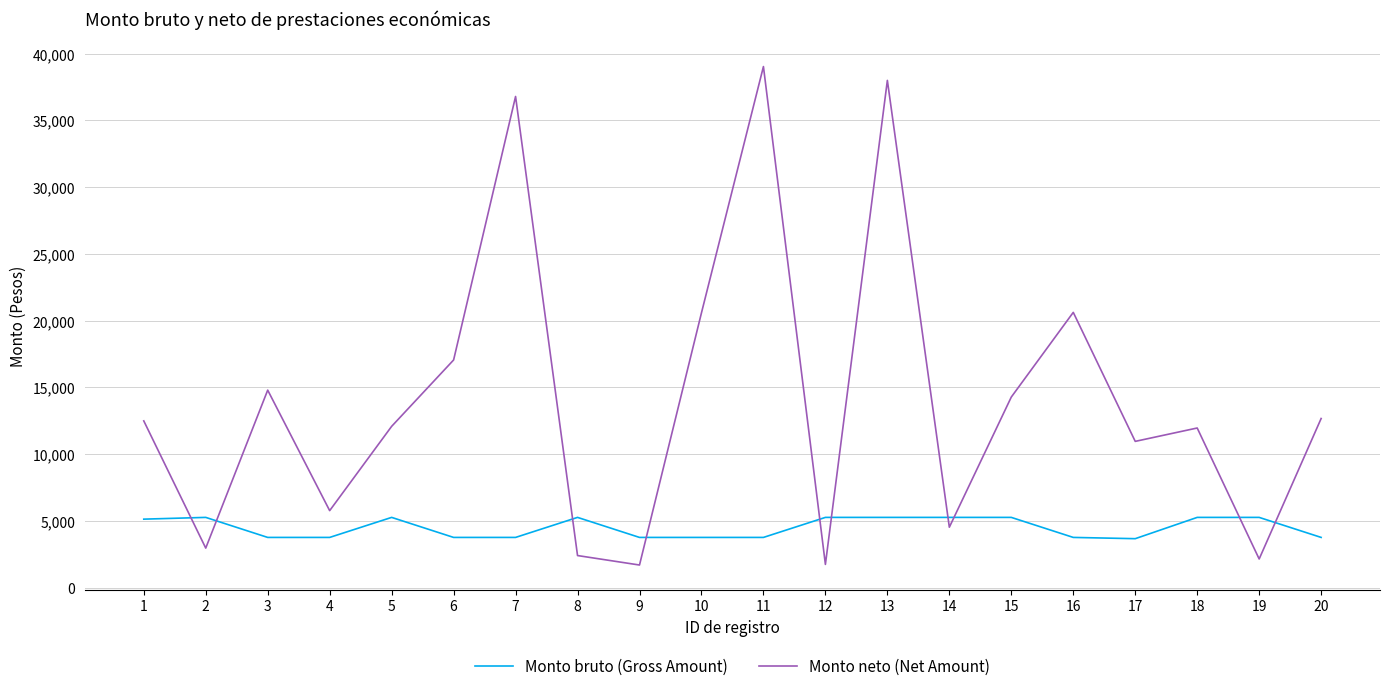

Rank the series by their maximum value, from lowest to highest.

Monto bruto (Gross Amount), Monto neto (Net Amount)